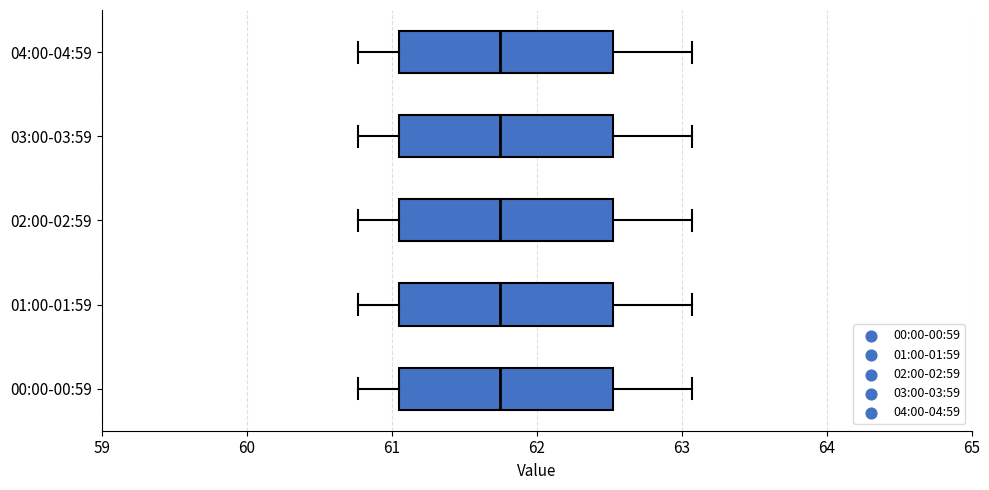

Reading bottom to top, transcribe this box plot: for each box, give where its median line is, the range the box spans, and where its two whiskers end, as read against the x-axis. The values are not printed on the chart, so give them approximately, as read against the axis.

00:00-00:59: median 61.8, box 61.1 to 62.5, whiskers 60.8 to 63.1
01:00-01:59: median 61.8, box 61.1 to 62.5, whiskers 60.8 to 63.1
02:00-02:59: median 61.8, box 61.1 to 62.5, whiskers 60.8 to 63.1
03:00-03:59: median 61.8, box 61.1 to 62.5, whiskers 60.8 to 63.1
04:00-04:59: median 61.8, box 61.1 to 62.5, whiskers 60.8 to 63.1